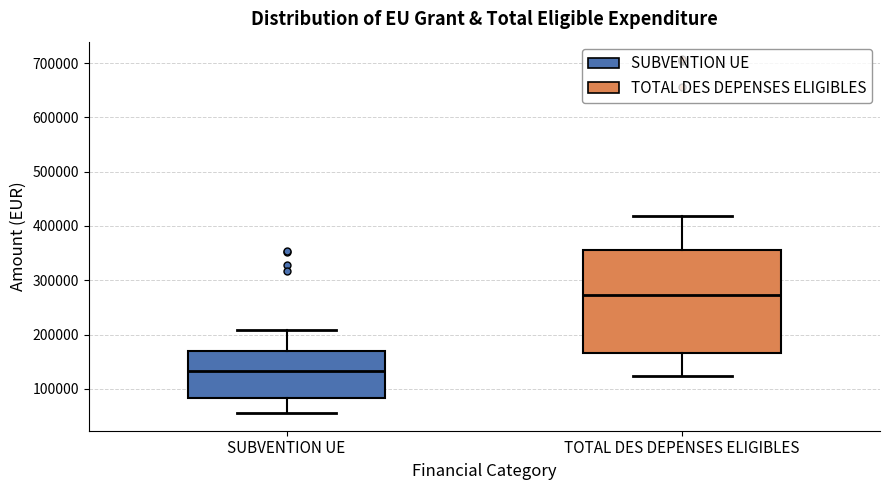

Reading left to right, read every box against the y-axis: the position of its median line, the range the box covers, and the ends of its whiskers. The values are not printed on the chart, so give them approximately, as read against the axis.

SUBVENTION UE: median 130000, box 80000 to 170000, whiskers 60000 to 210000
TOTAL DES DEPENSES ELIGIBLES: median 270000, box 170000 to 360000, whiskers 120000 to 420000